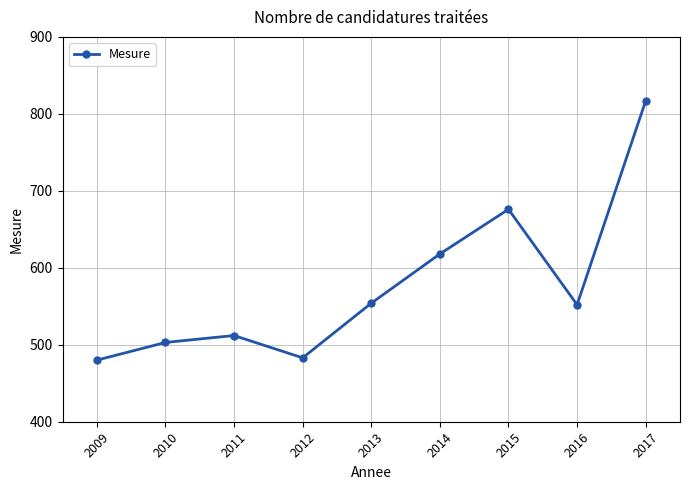

Reading left to right, what are all the values shown in this chart?

2009=480	2010=503	2011=512	2012=483	2013=554	2014=618	2015=676	2016=552	2017=817